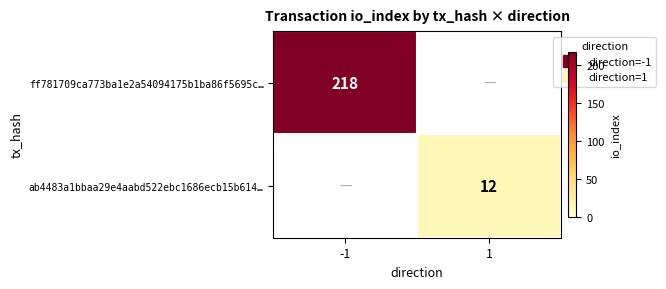

Which series has the largest range (max minus min)?

ff781709ca773ba1e2a54094175b1ba86f5695c…